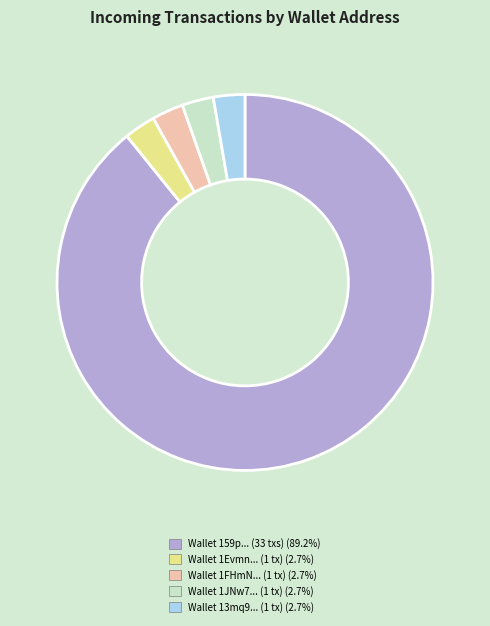

Is there any slice that represents more than half of the pie?

Yes